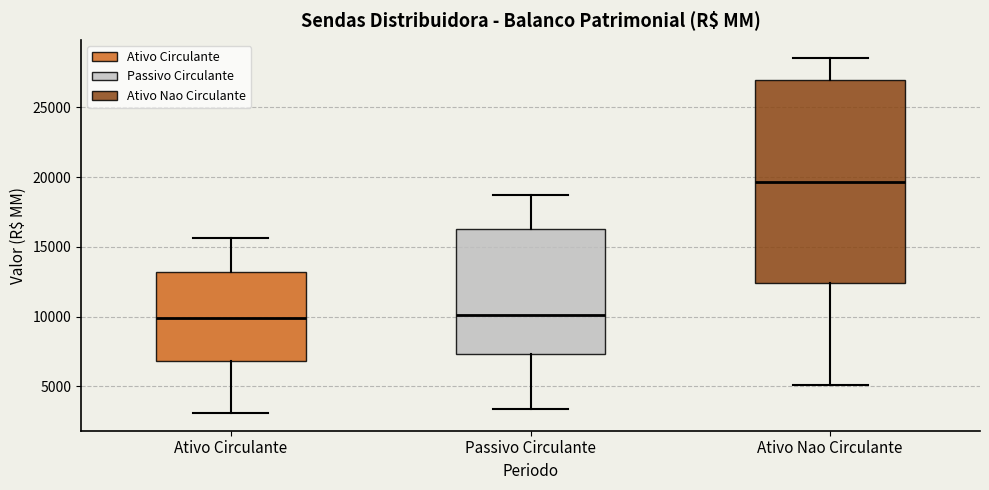

Which box has the highest median line?

Ativo Nao Circulante